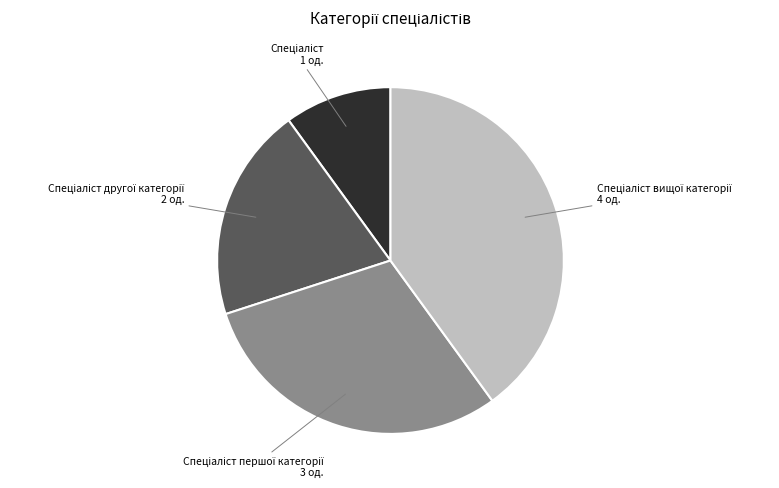

Does any single category account for the majority?

No